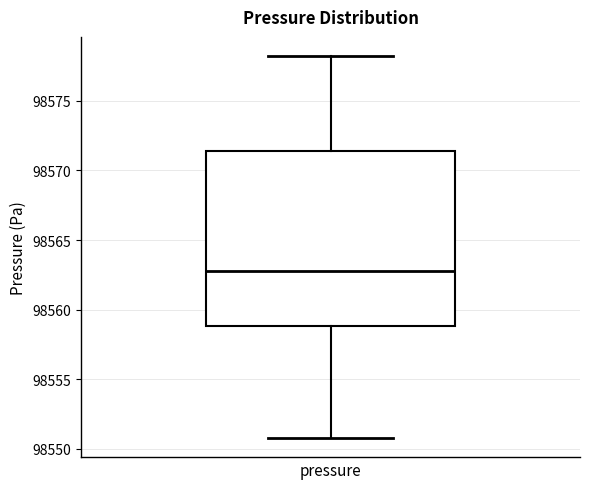

Transcribe this box plot: give where the median line is, the range the box spans, and where the two whiskers end, as read against the y-axis. The values are not printed on the chart, so give them approximately, as read against the axis.

median 98563.0, box 98559.0 to 98571.5, whiskers 98551.0 to 98578.0